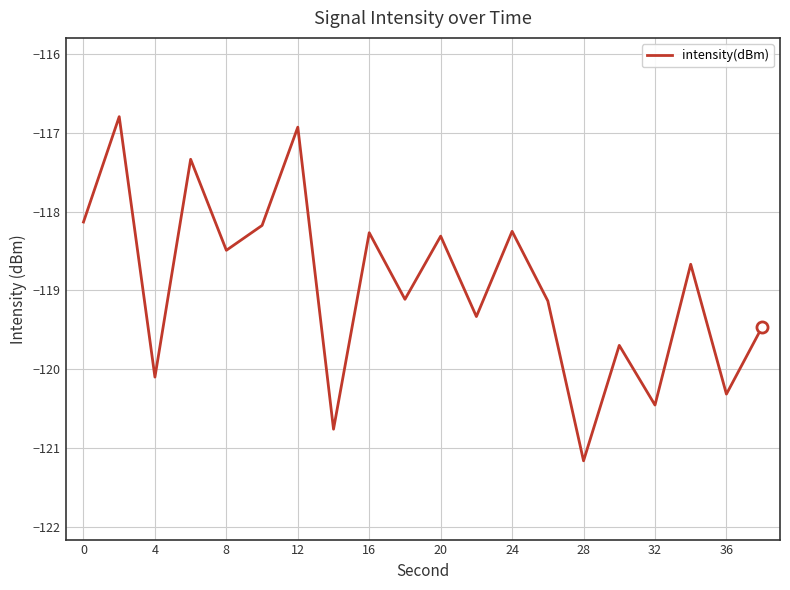

Count the number of categories in the chart.

20